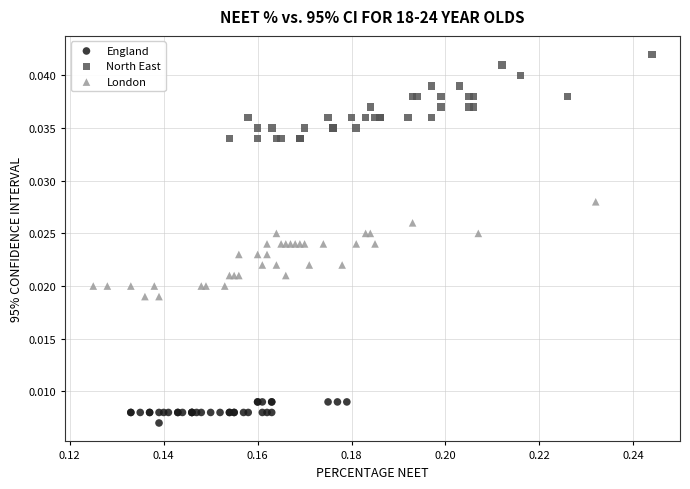

Which series has the widest spread of Y values?

London